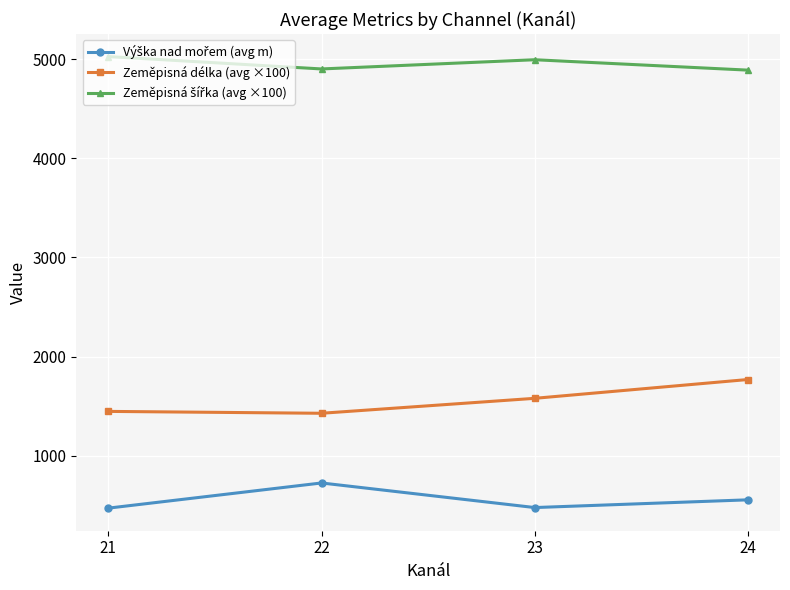

Where is the first local minimum for Zeměpisná délka (avg ×100)?

22